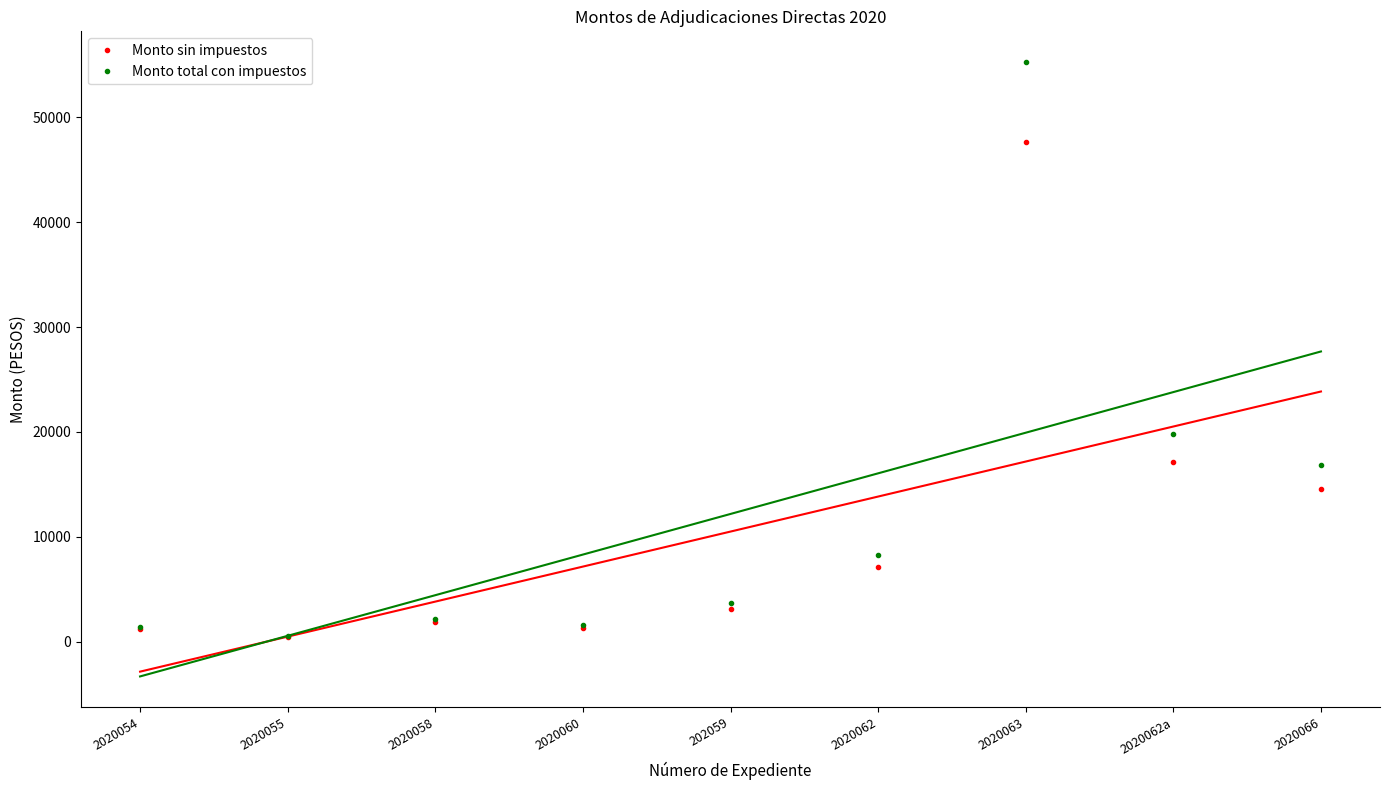

Rank the series by their maximum value, from lowest to highest.

Monto sin impuestos, Monto total con impuestos